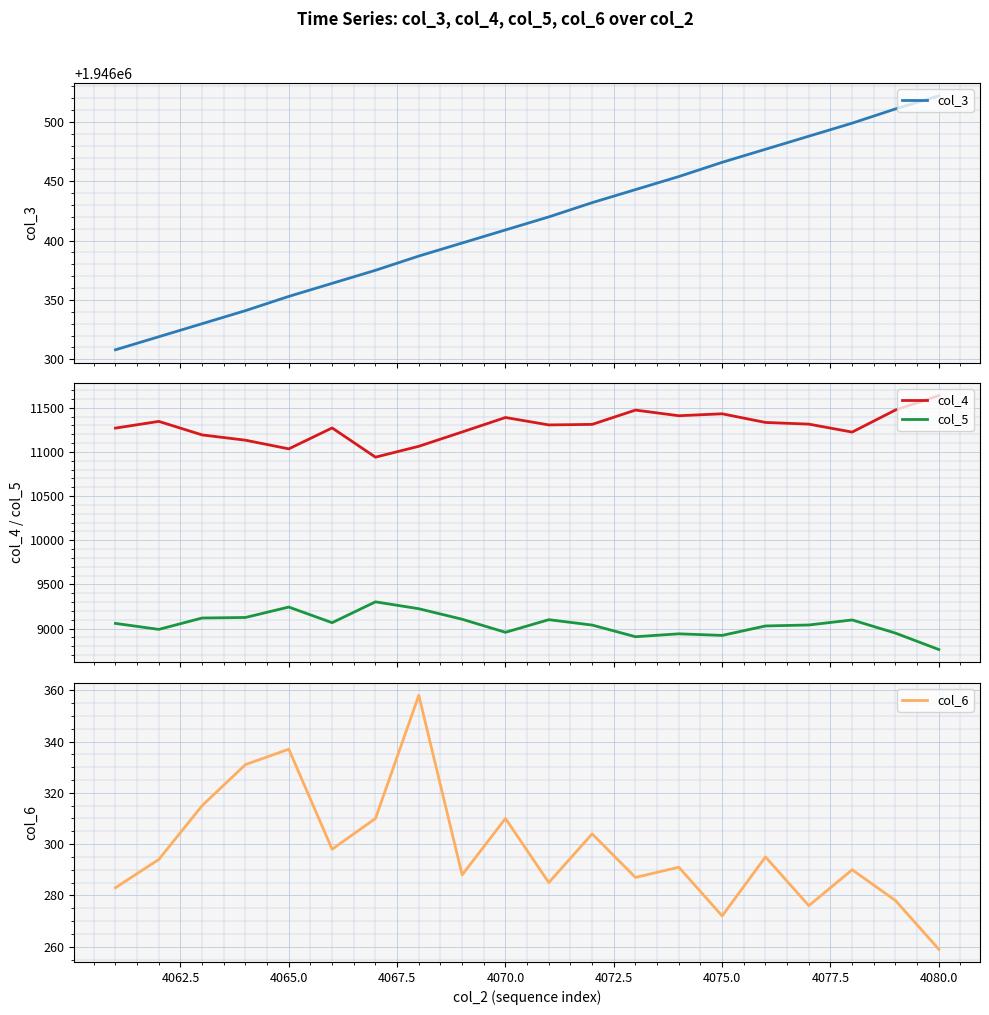

What is the minimum value for col_5?

8763